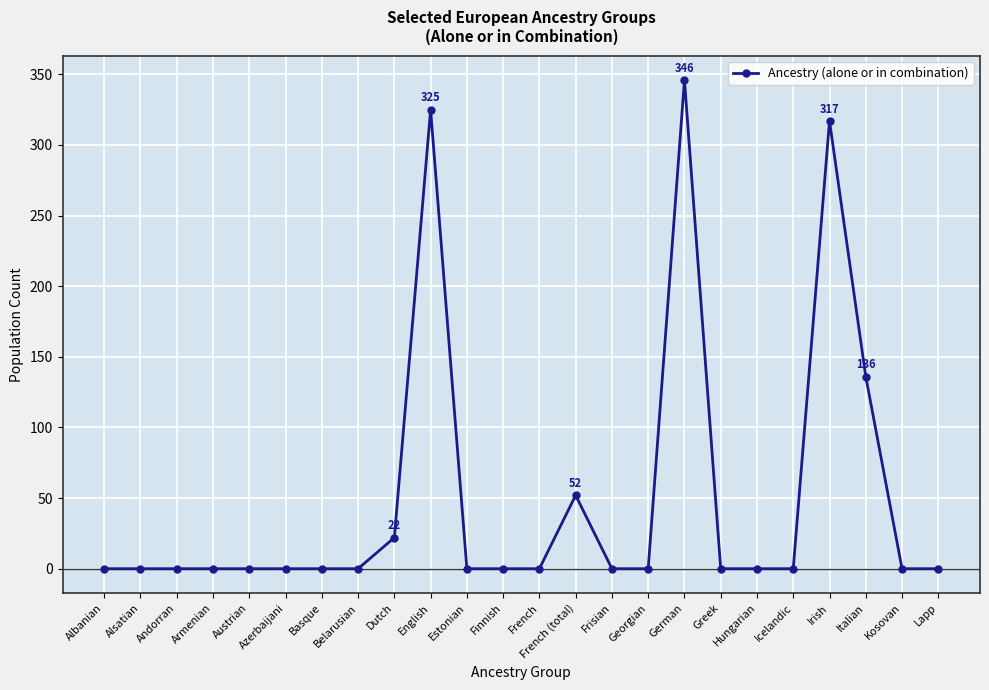

What is the difference between the maximum and minimum values?

346